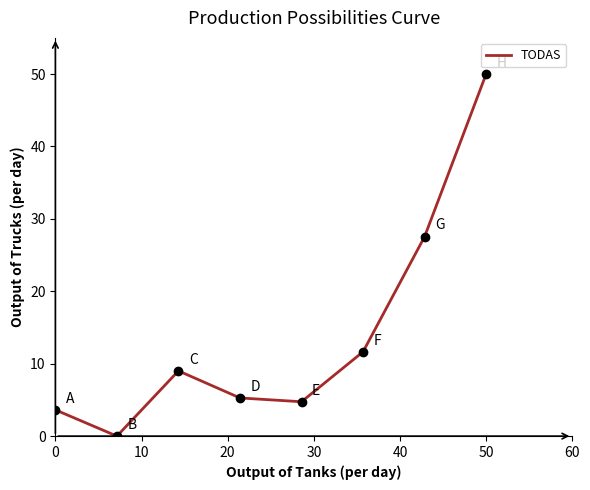

What is the maximum value shown in the chart?

50.0